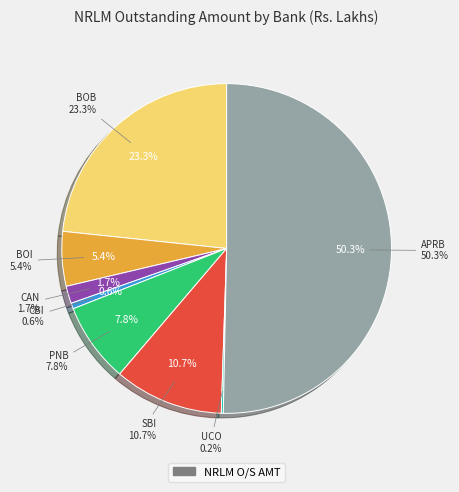

The CBI slice represents 11% of the pie. True or false?

False